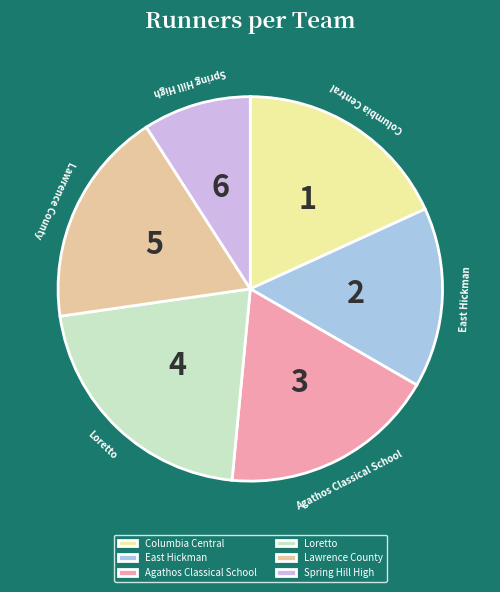

Which has a higher value, Loretto or East Hickman?

Loretto